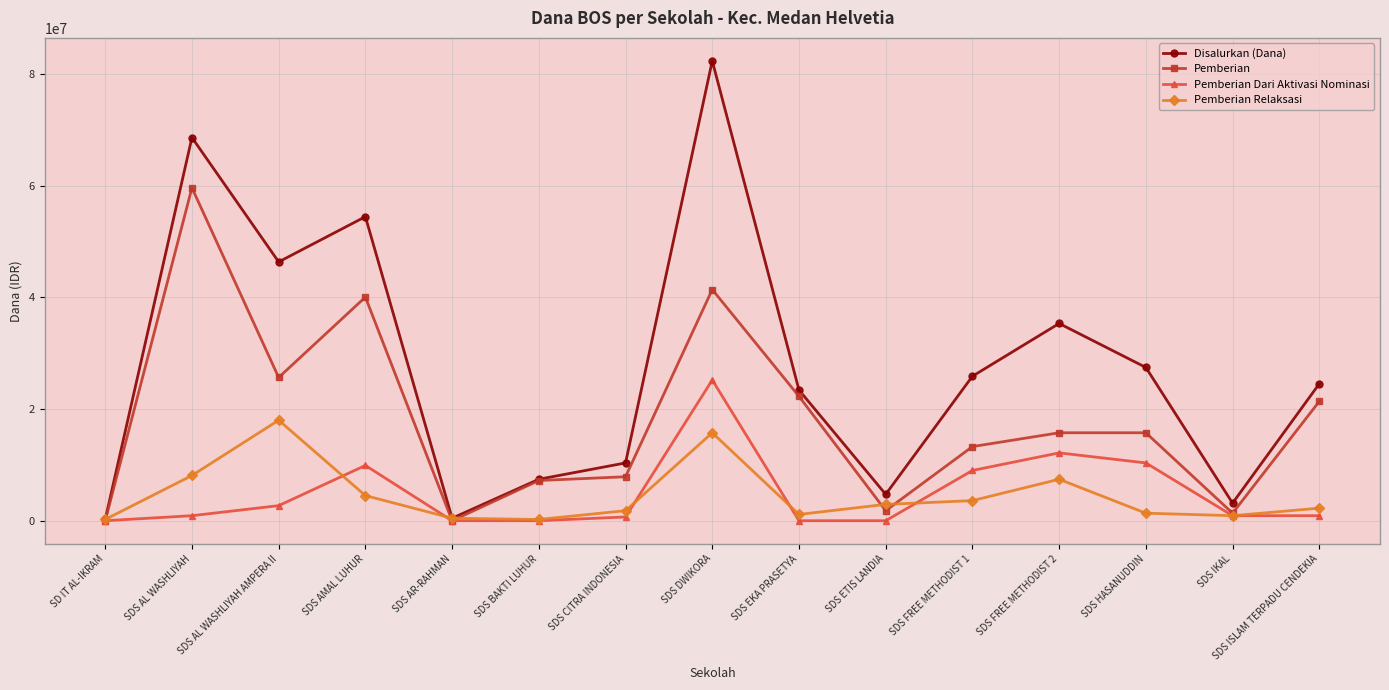

True or false: Pemberian has more than 2 interior local peaks.

True